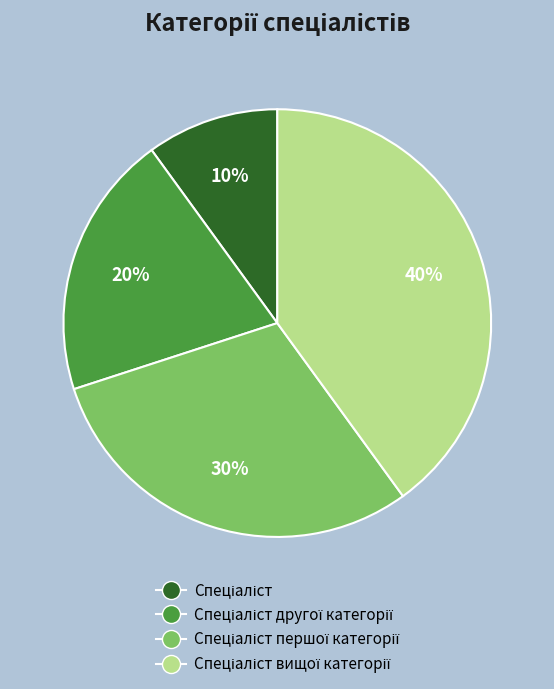

Is there any slice that represents more than half of the pie?

No